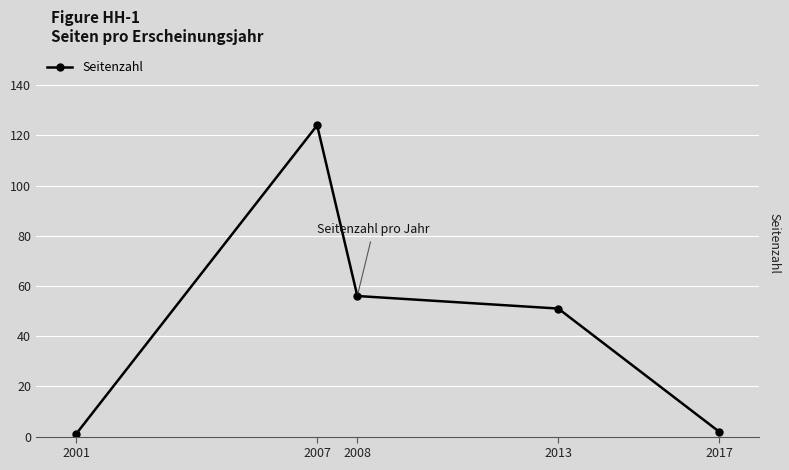

How many lines are shown in the chart?

1